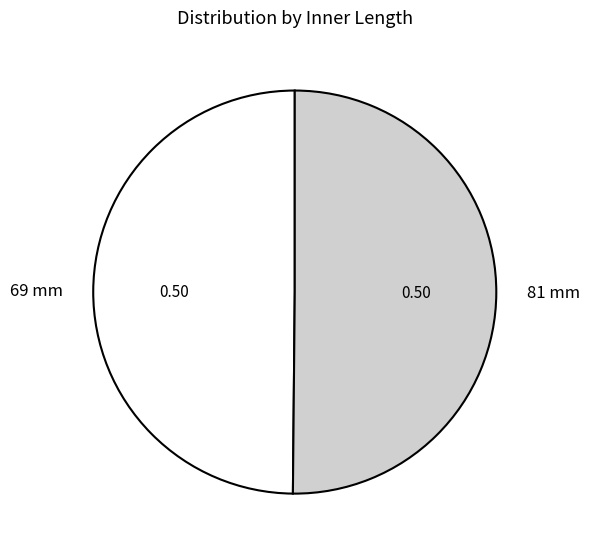

Approximately how many times larger is the value at 81 mm compared to 69 mm?

1.0